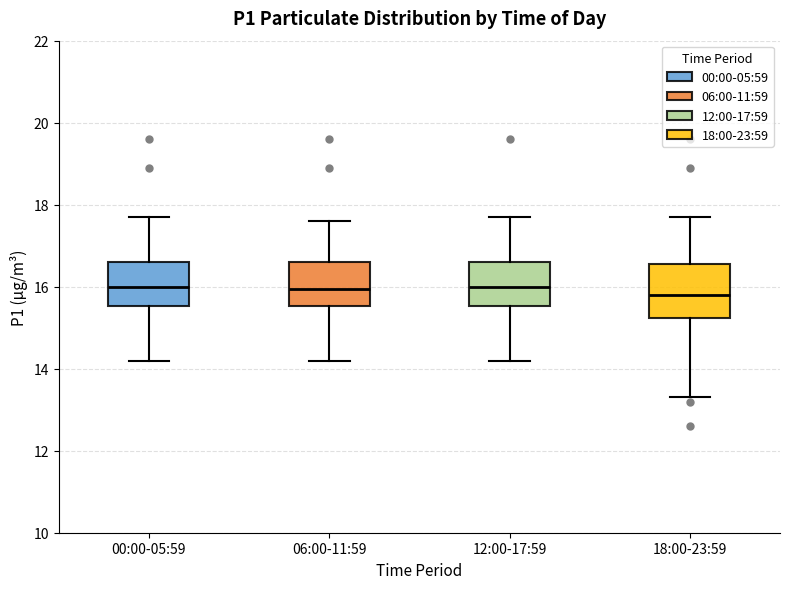

Which box is the tallest, from its lower edge to its upper edge?

18:00-23:59